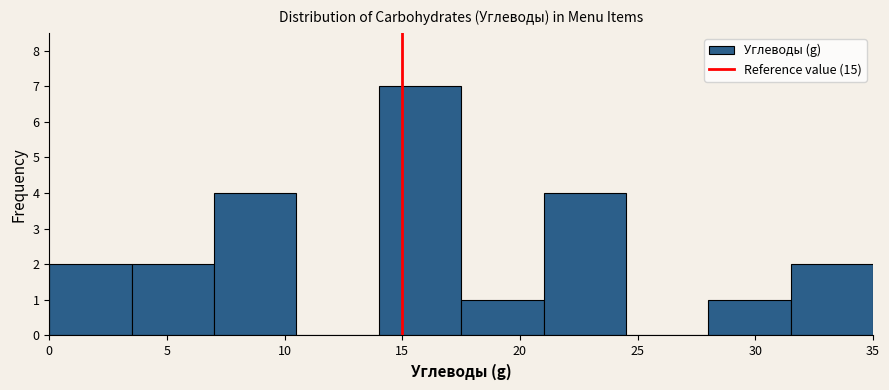

Reading left to right, list every bar in this chart as the range it spans on the x-axis followed by its height. The values are not printed on the chart, so give them approximately, as read against the axis.

0.0 to 3.5: 2
3.5 to 7.0: 2
7.0 to 10.5: 4
10.5 to 14.0: 0
14.0 to 17.5: 7
17.5 to 21.0: 1
21.0 to 24.5: 4
24.5 to 28.0: 0
28.0 to 31.5: 1
31.5 to 35.0: 2